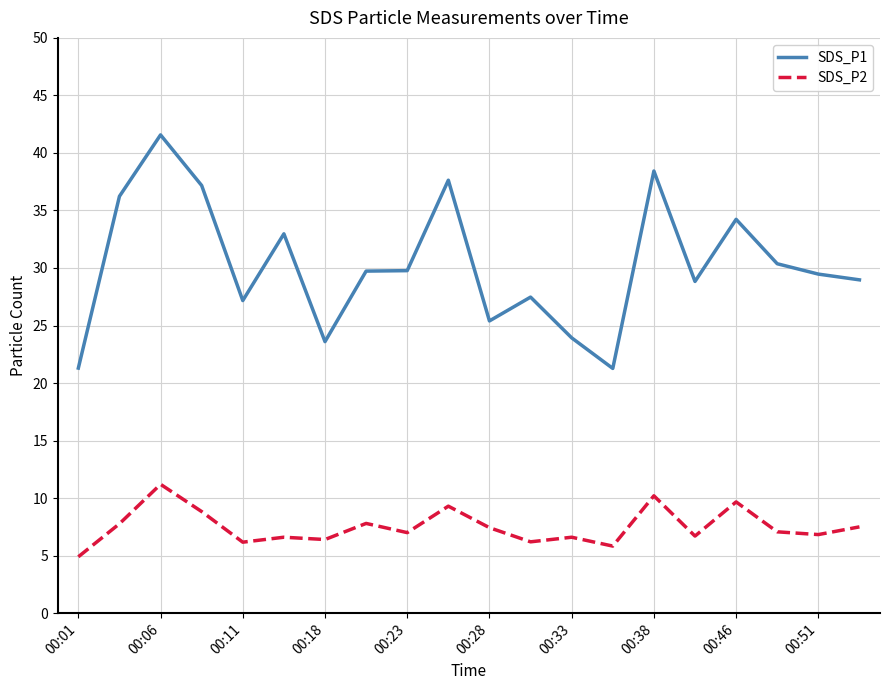

Does the chart display data point markers on the line(s)?

No